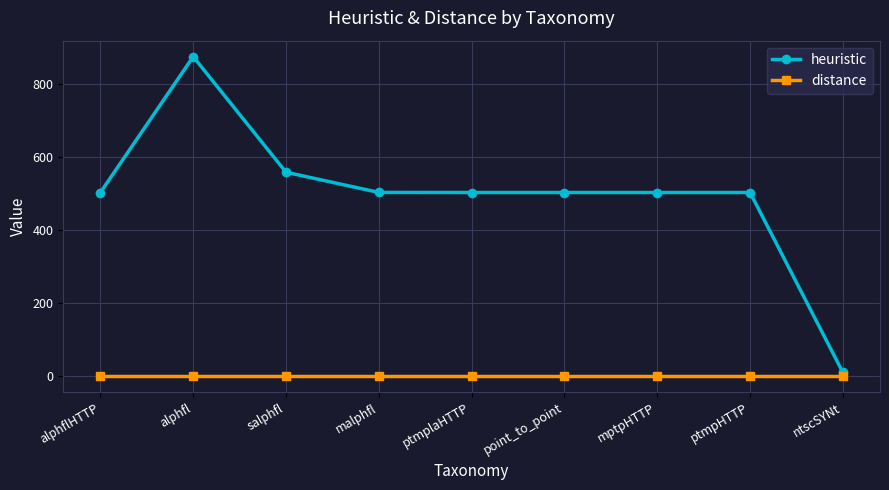

What is the difference between the highest and lowest values at salphfl?

559.0